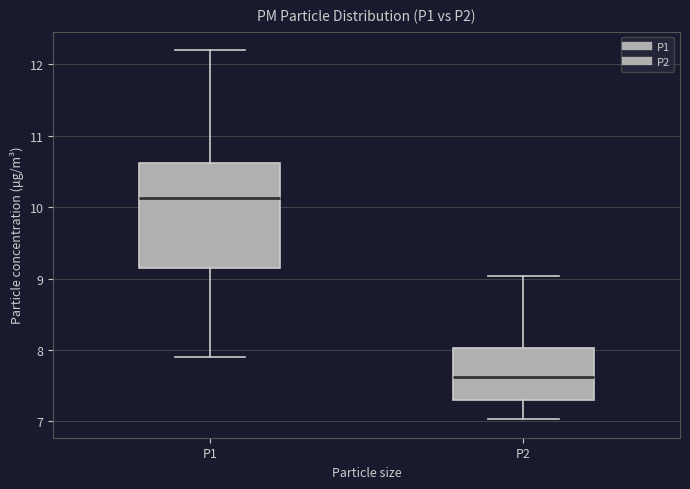

Reading left to right, read every box against the y-axis: the position of its median line, the range the box covers, and the ends of its whiskers. The values are not printed on the chart, so give them approximately, as read against the axis.

P1: median 10.1, box 9.2 to 10.6, whiskers 7.9 to 12.2
P2: median 7.6, box 7.3 to 8.0, whiskers 7.0 to 9.0